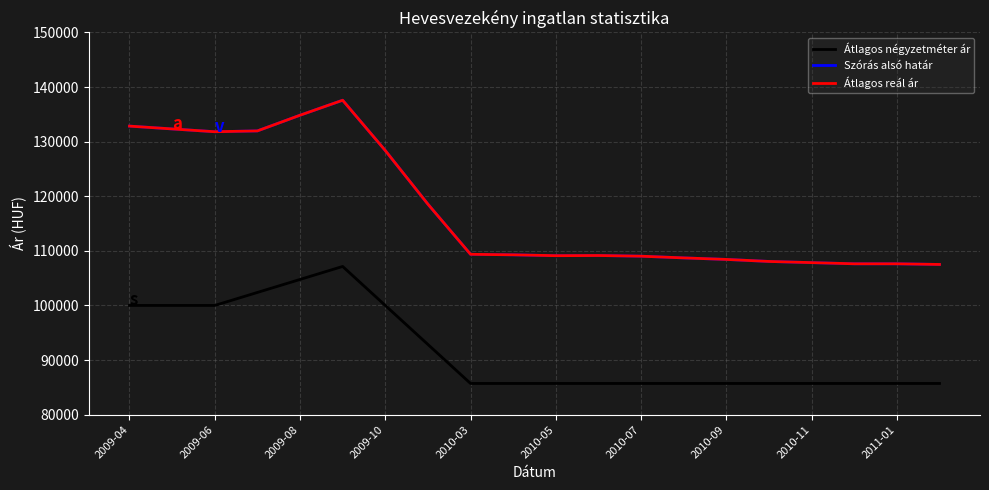

In Átlagos négyzetméter ár, how many points are higher than both neighbors (excluding endpoints)?

1